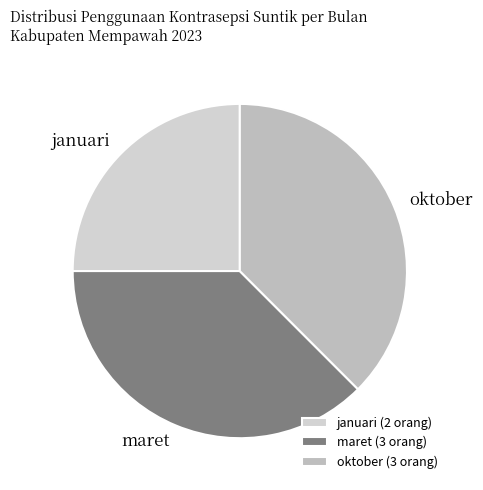

True or false: oktober accounts for 38% of the total.

True